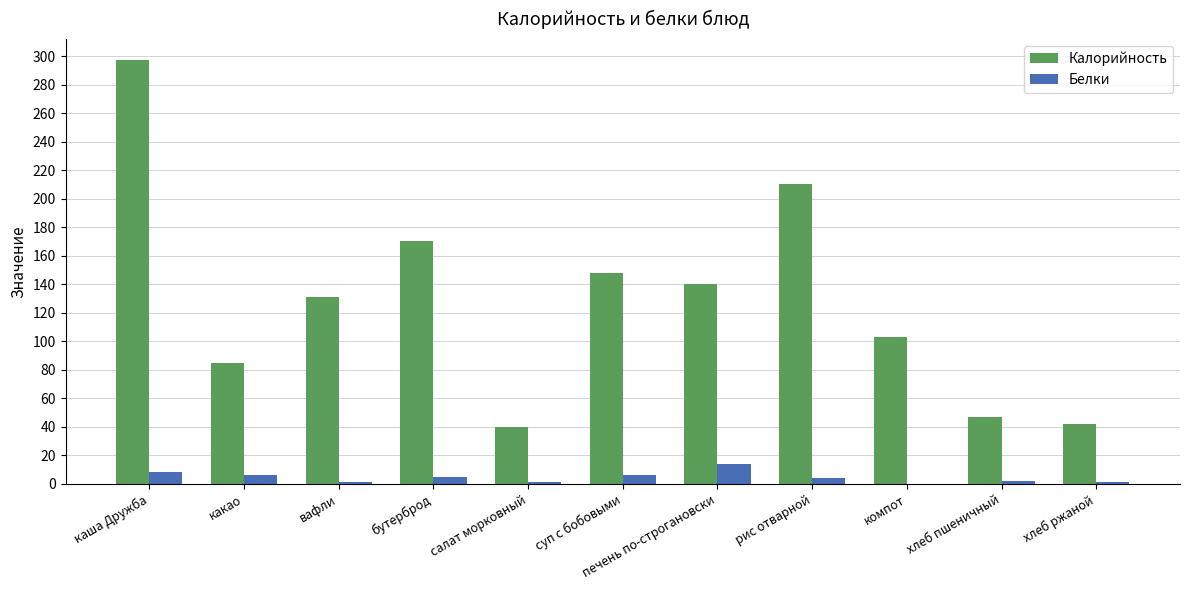

Between какао and компот, which series saw the biggest shift?

Калорийность